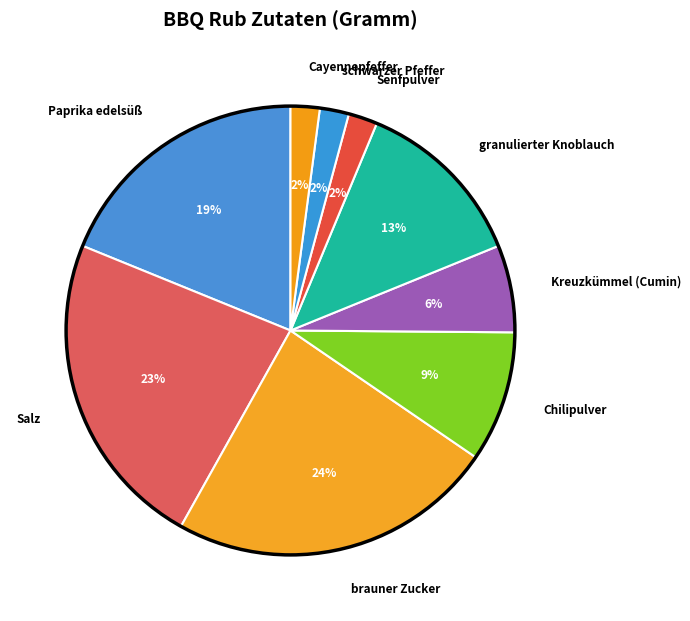

Is it true that Paprika edelsüß is 32% of the pie?

False